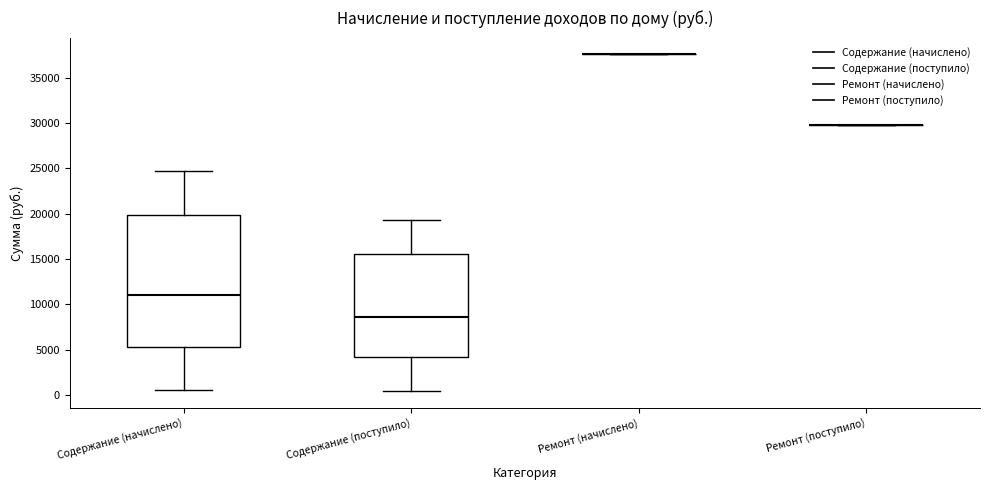

Which box is the tallest, from its lower edge to its upper edge?

Содержание (начислено)